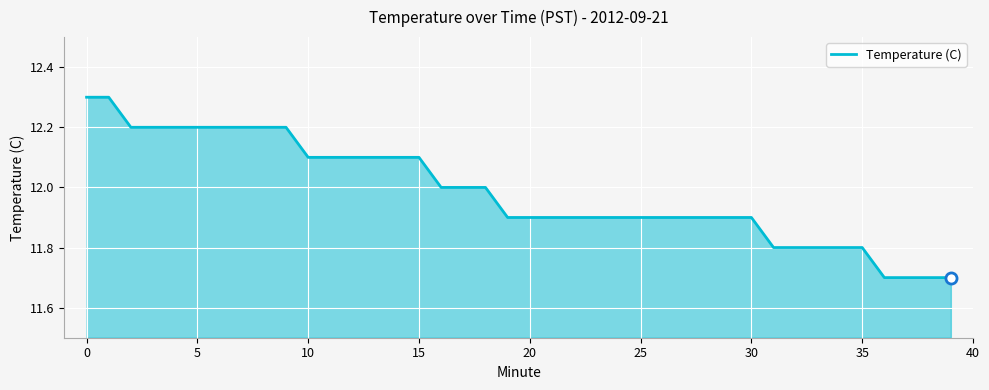

What is the difference between the maximum and minimum values?

0.6